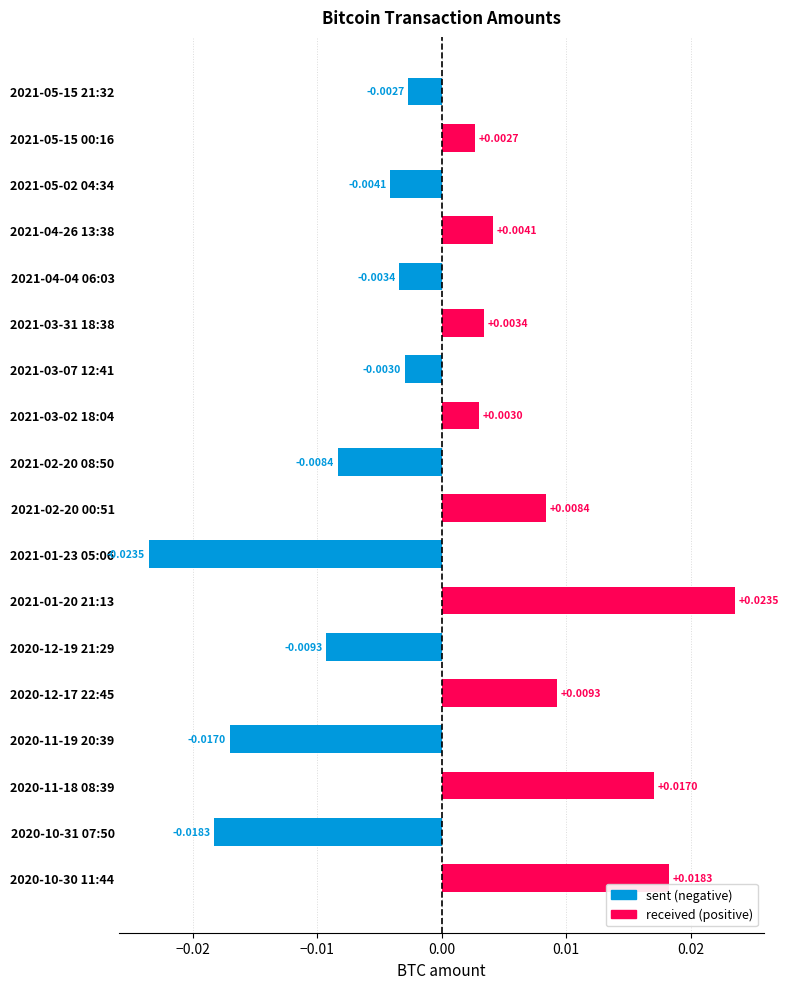

Does the chart contain stacked bars?

No